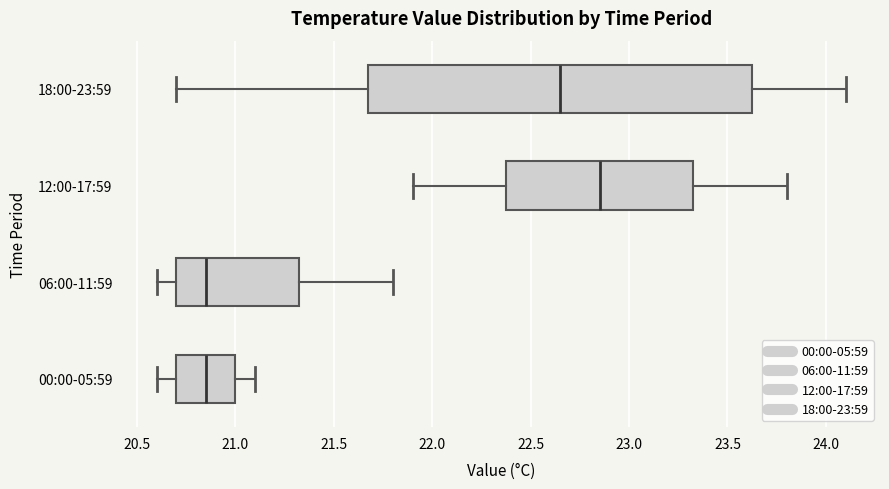

Reading bottom to top, read every box against the x-axis: the position of its median line, the range the box covers, and the ends of its whiskers. The values are not printed on the chart, so give them approximately, as read against the axis.

00:00-05:59: median 20.85, box 20.70 to 21.00, whiskers 20.60 to 21.10
06:00-11:59: median 20.85, box 20.70 to 21.35, whiskers 20.60 to 21.80
12:00-17:59: median 22.85, box 22.40 to 23.35, whiskers 21.90 to 23.80
18:00-23:59: median 22.65, box 21.70 to 23.65, whiskers 20.70 to 24.10